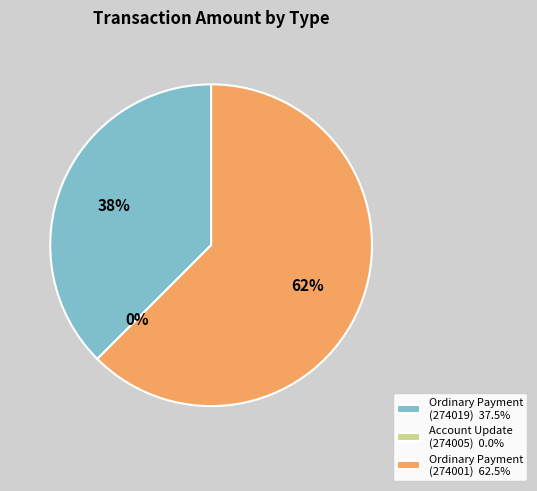

Is Account Update
(Height 274005) the majority of the pie?

No